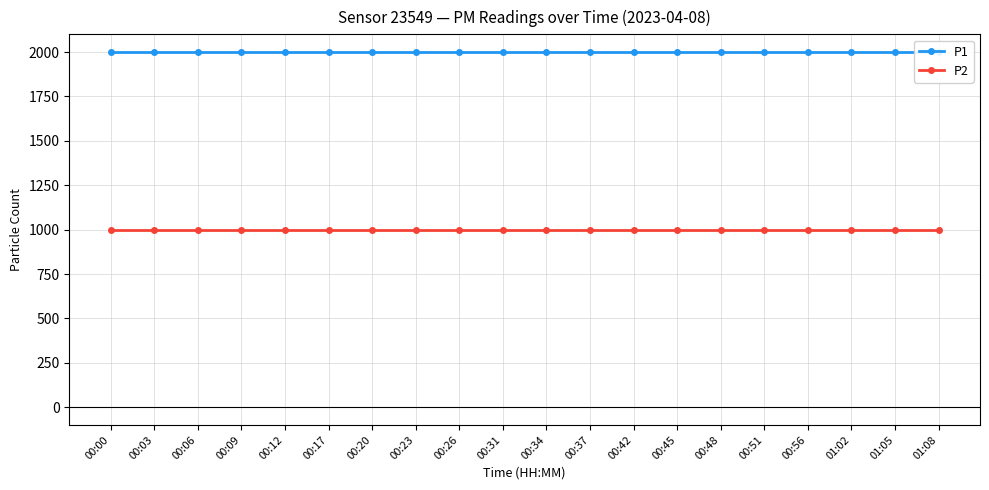

What is the maximum value shown in the chart?

1999.9